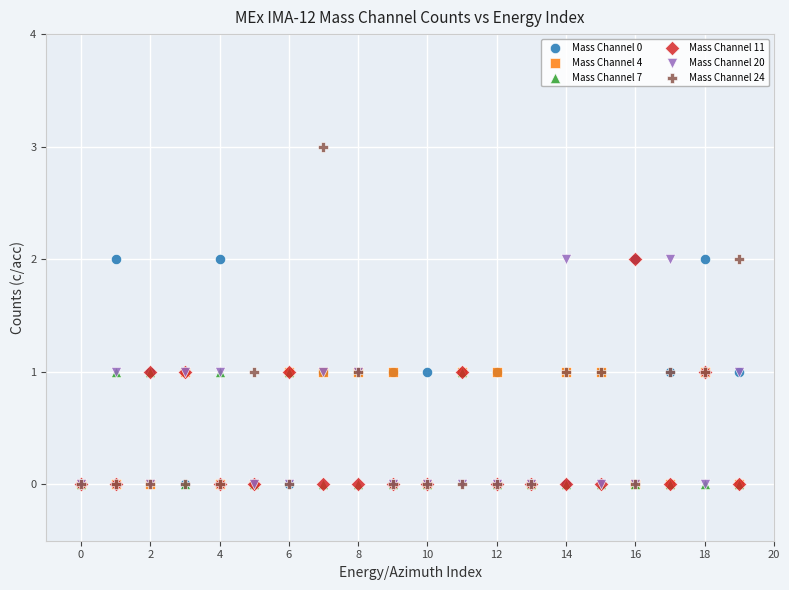

Which series contains the highest Y value?

Mass Channel 24